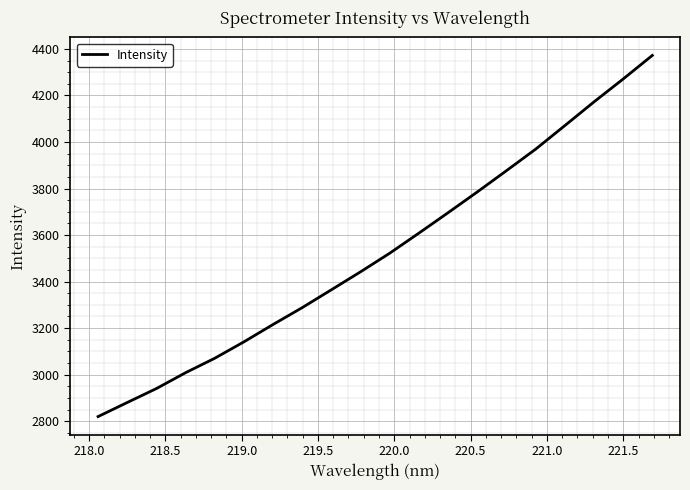

Does the chart display data point markers on the line(s)?

No